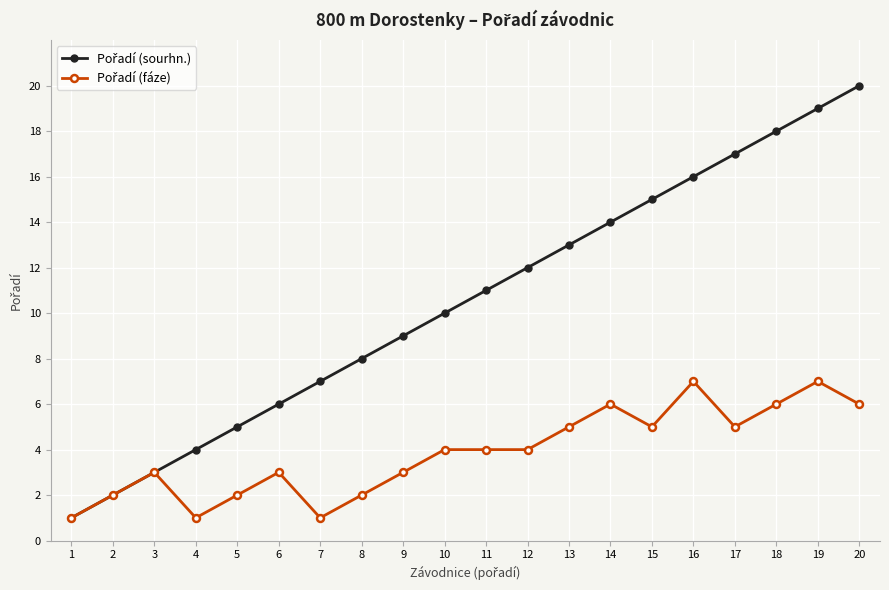

What is the maximum value shown in the chart?

20